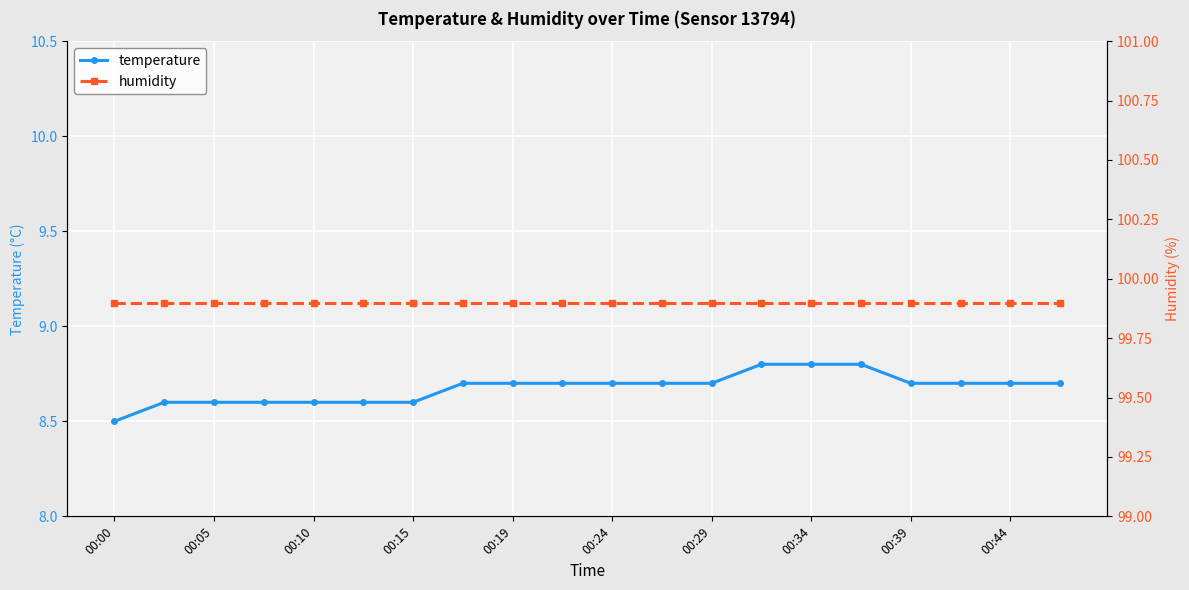

True or false: temperature and humidity cross at least once.

False